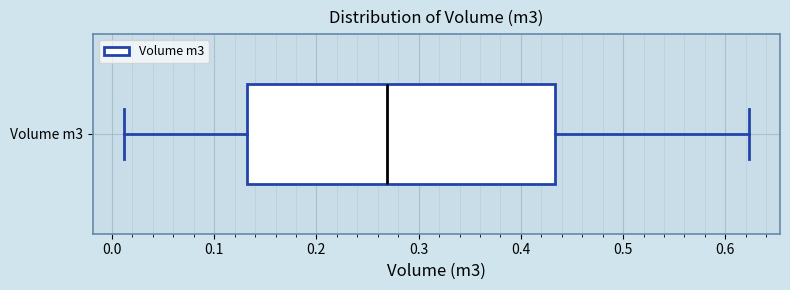

Where is the right edge of the box for Volume m3 on the x-axis? The values are not printed on the chart, so give them approximately, as read against the axis.

0.43